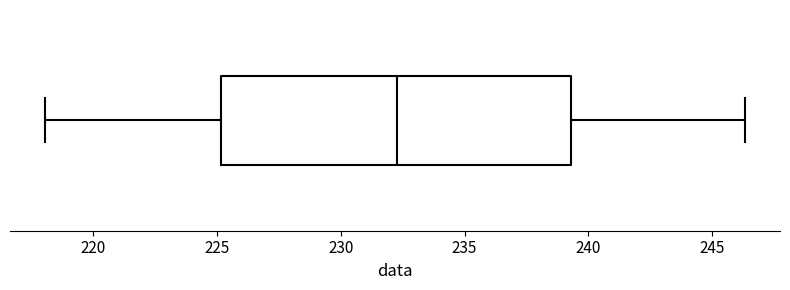

Where does the median line of the box sit on the x-axis? The values are not printed on the chart, so give them approximately, as read against the axis.

232.5